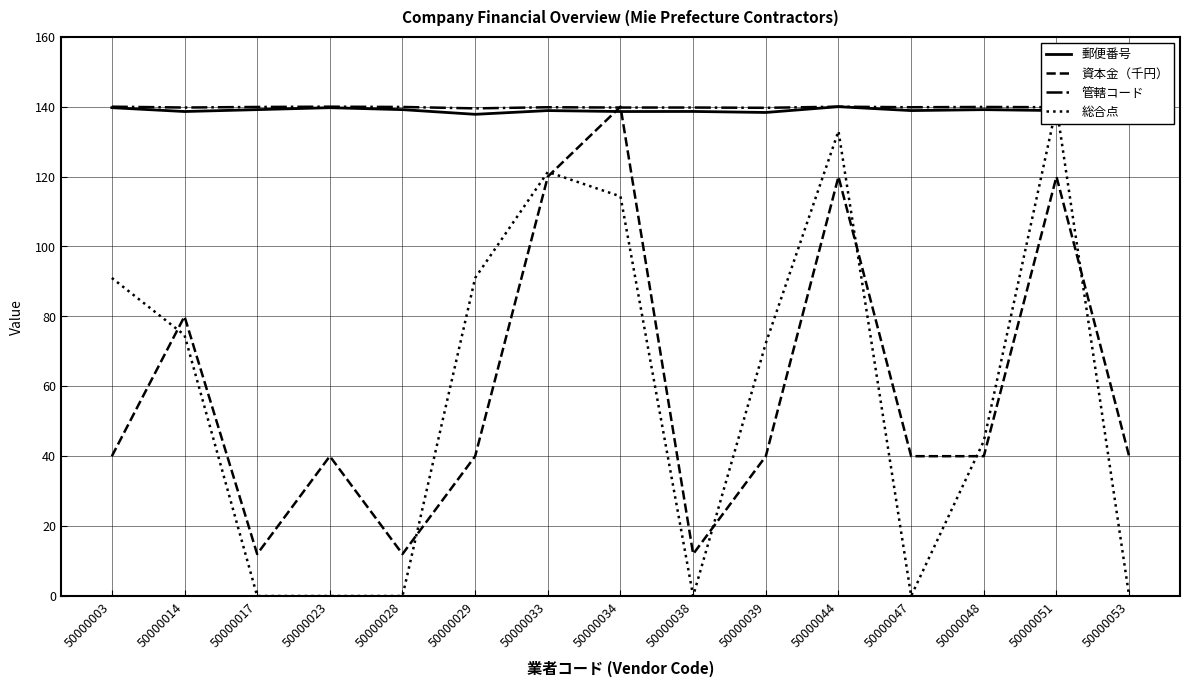

Rank the series by their maximum value, from highest to lowest.

郵便番号, 資本金（千円）, 管轄コード, 総合点